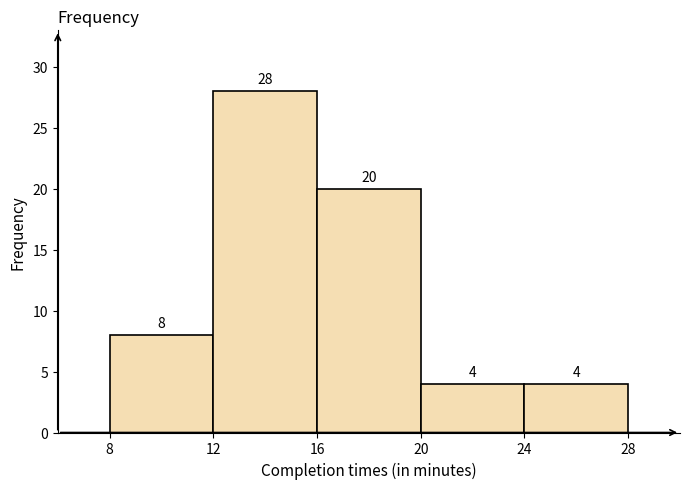

How tall is the bar that spans 12 to 16 on the x-axis?

28